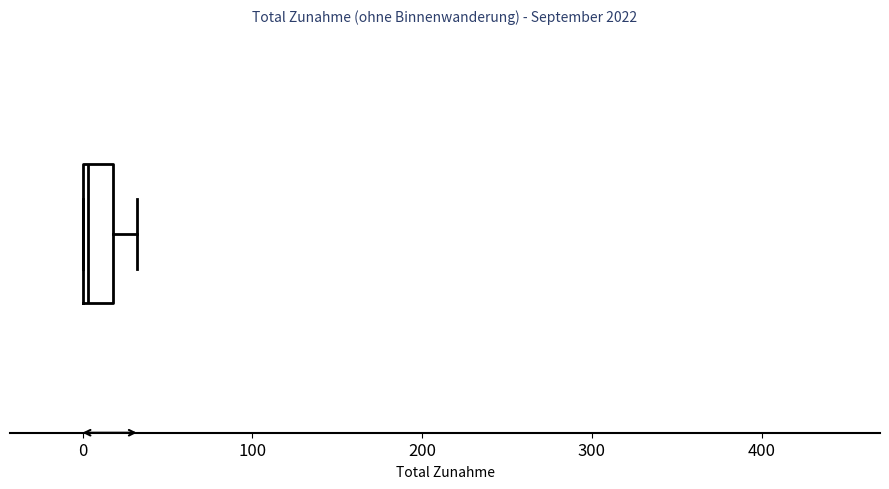

Transcribe this box plot: give where the median line is, the range the box spans, and where the two whiskers end, as read against the x-axis. The values are not printed on the chart, so give them approximately, as read against the axis.

median 0, box 0 to 20, whiskers 0 to 30